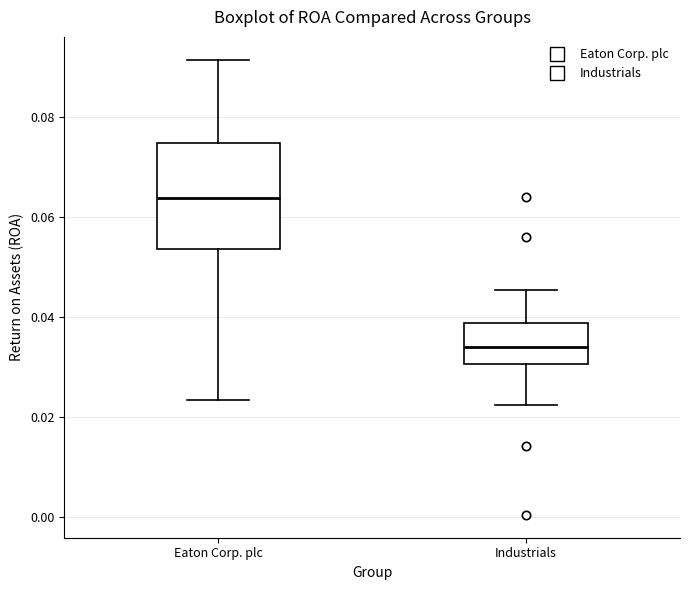

Which box is the tallest, from its lower edge to its upper edge?

Eaton Corp. plc